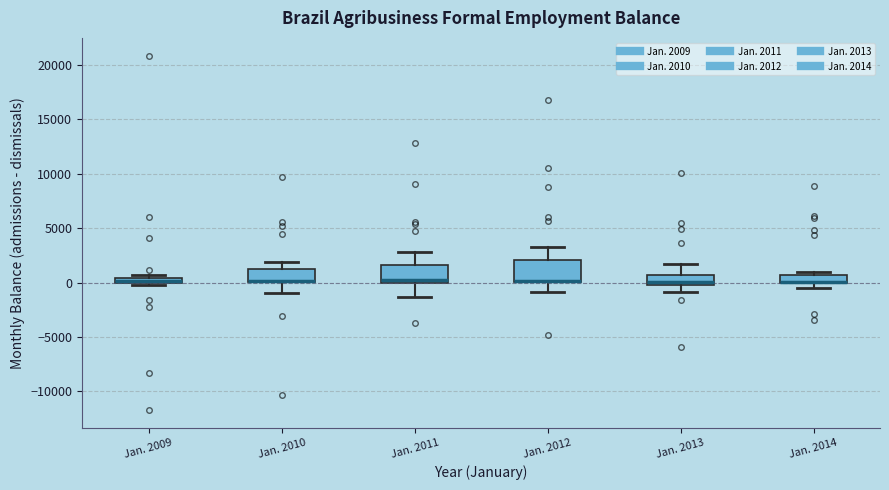

Where is the upper edge of the box for Jan. 2013 on the y-axis? The values are not printed on the chart, so give them approximately, as read against the axis.

500